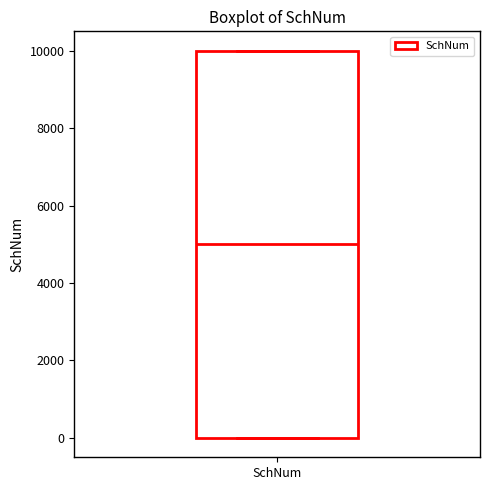

Transcribe this box plot: give where the median line is, the range the box spans, and where the two whiskers end, as read against the y-axis. The values are not printed on the chart, so give them approximately, as read against the axis.

median 5000, box 0 to 10000, whiskers 0 to 10000